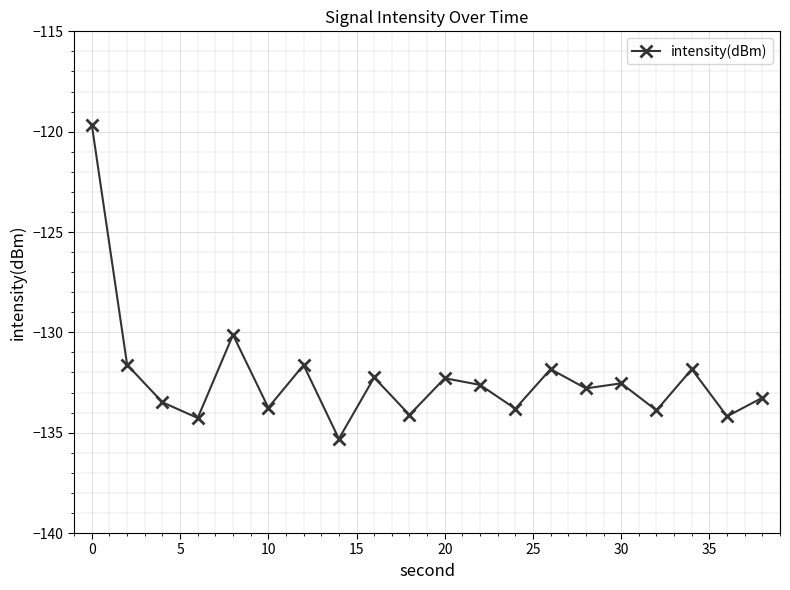

What is the sum of all values?

-2645.3